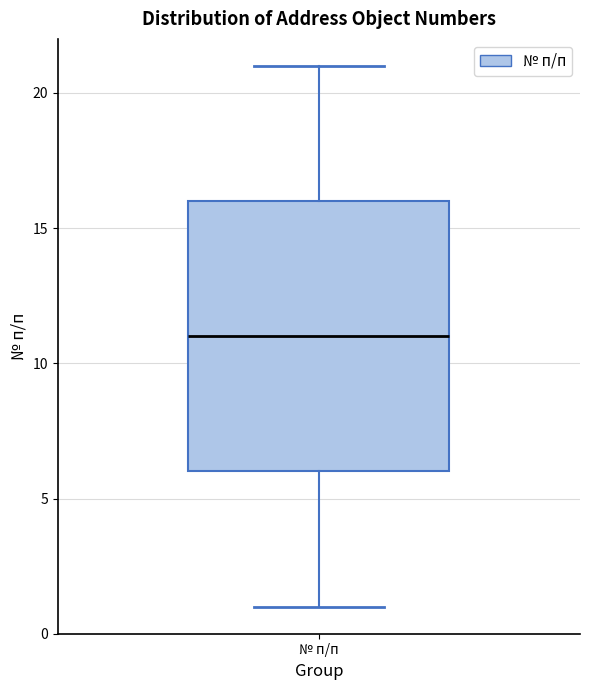

Transcribe this box plot: give where the median line is, the range the box spans, and where the two whiskers end, as read against the y-axis. The values are not printed on the chart, so give them approximately, as read against the axis.

median 11, box 6 to 16, whiskers 1 to 21